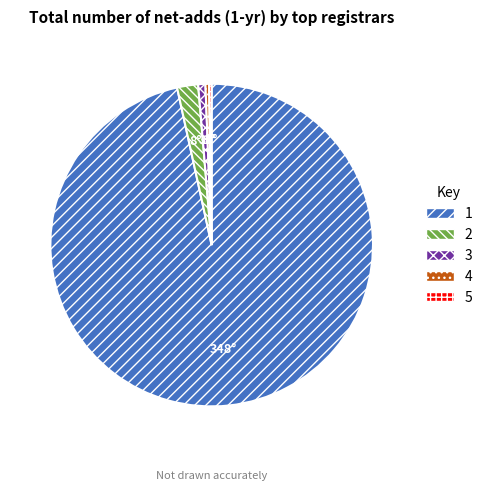

How many slices are in this pie chart?

5